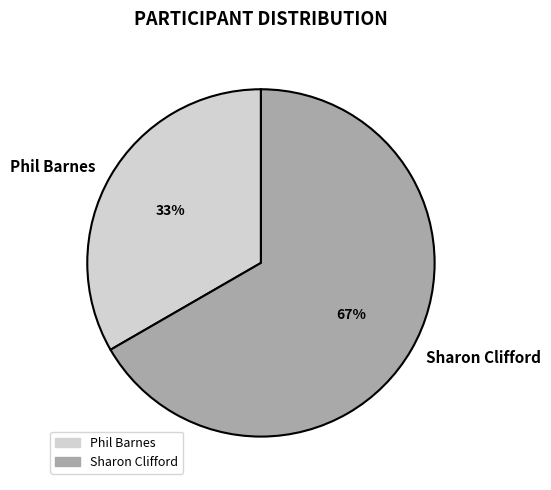

What percentage is the Sharon Clifford slice, to the nearest percent?

67%